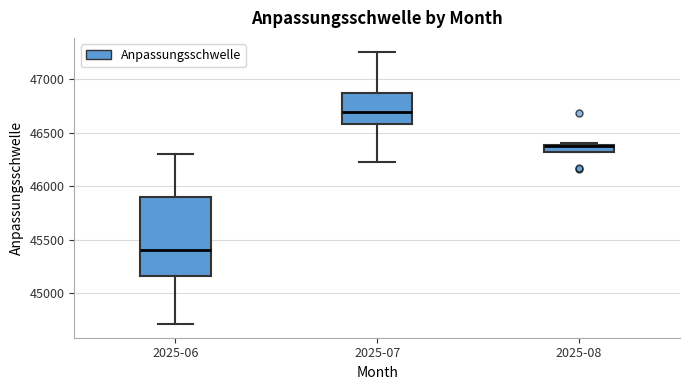

Where does the lower whisker of the box for 2025-07 end on the y-axis? The values are not printed on the chart, so give them approximately, as read against the axis.

46200